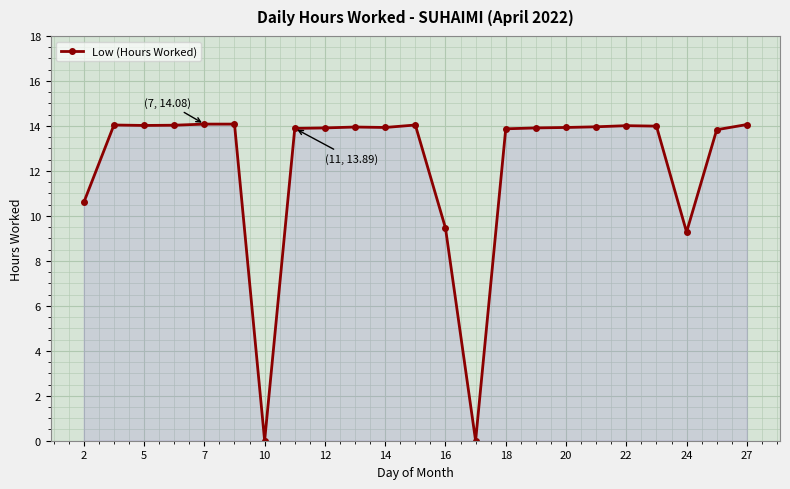

What is the value of the 6th point from the left?

14.1